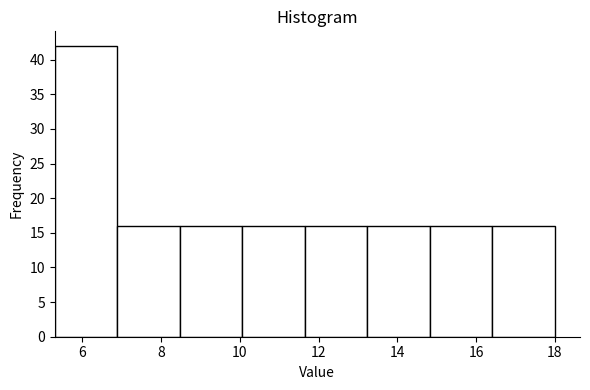

Over which range of the x-axis is the bar tallest?

5.4 to 6.8